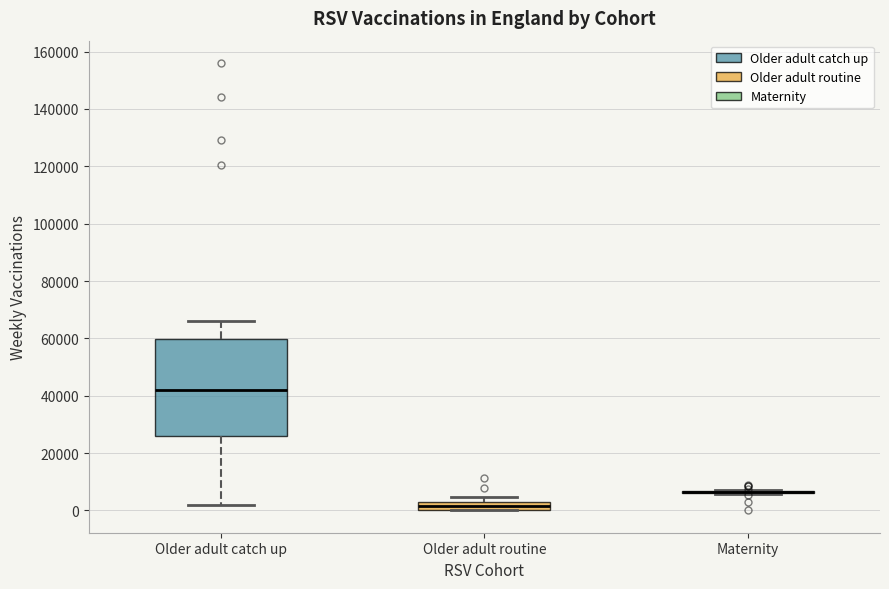

Comparing the boxes themselves (not the whiskers), which one is the tallest?

Older adult catch up